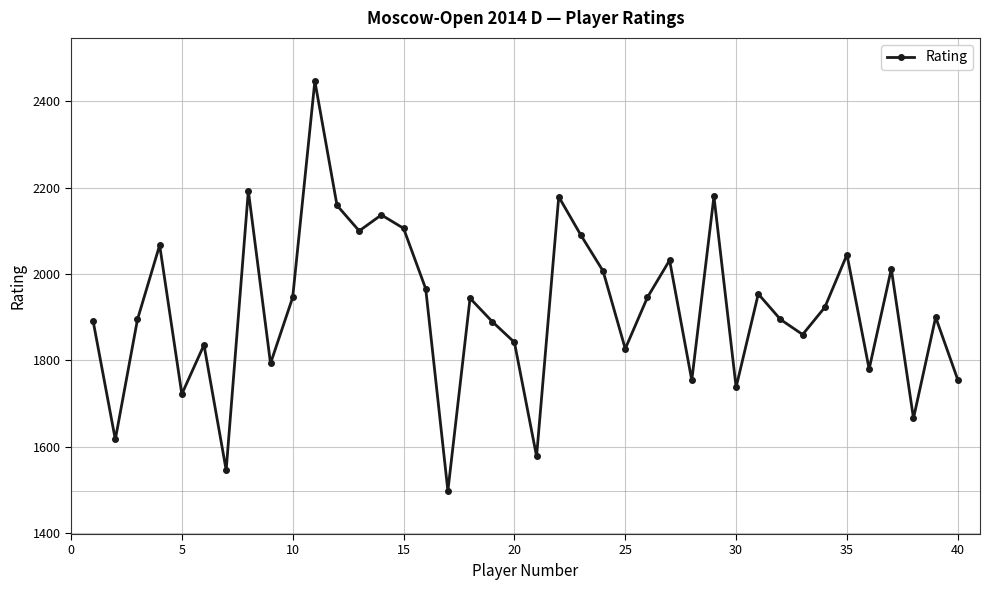

How many interior local peaks (higher than both neighbors) does the data have?

13